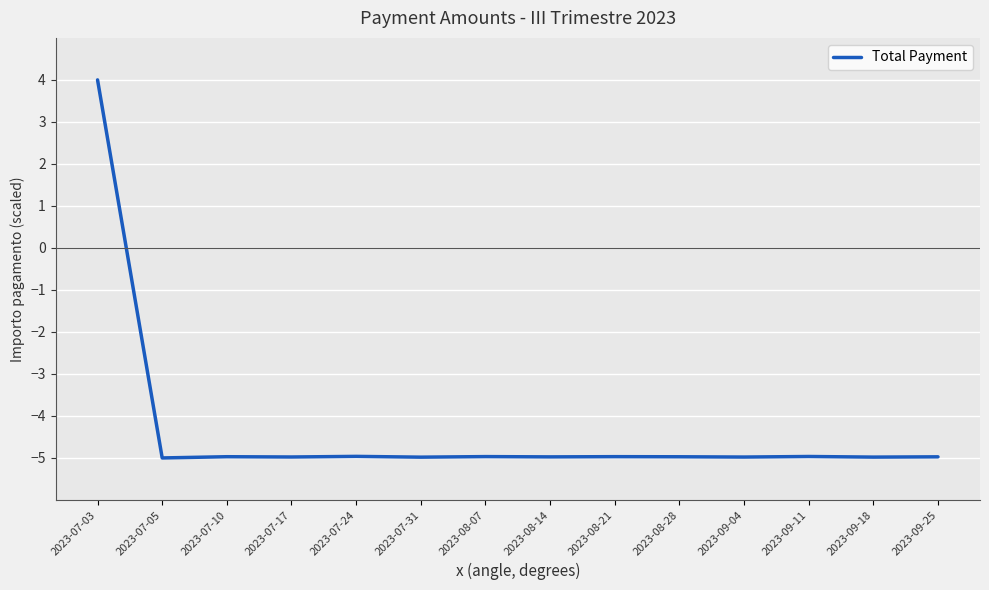

What is the difference between the maximum and minimum values?

9.0